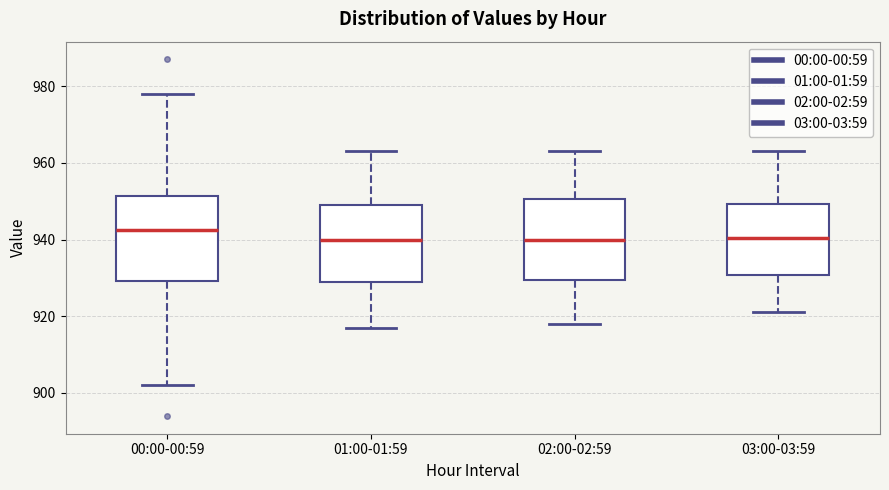

Reading left to right, transcribe this box plot: for each box, give where its median line is, the range the box spans, and where its two whiskers end, as read against the y-axis. The values are not printed on the chart, so give them approximately, as read against the axis.

00:00-00:59: median 942, box 930 to 952, whiskers 902 to 978
01:00-01:59: median 940, box 930 to 950, whiskers 918 to 964
02:00-02:59: median 940, box 930 to 950, whiskers 918 to 964
03:00-03:59: median 940, box 930 to 950, whiskers 922 to 964